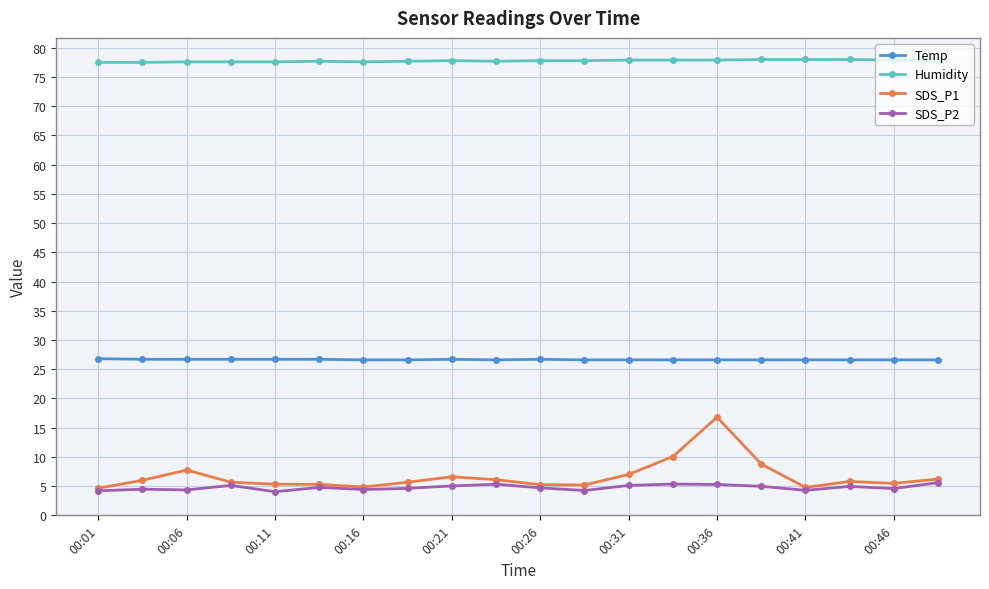

What is the highest value of the SDS_P1 series?

16.8